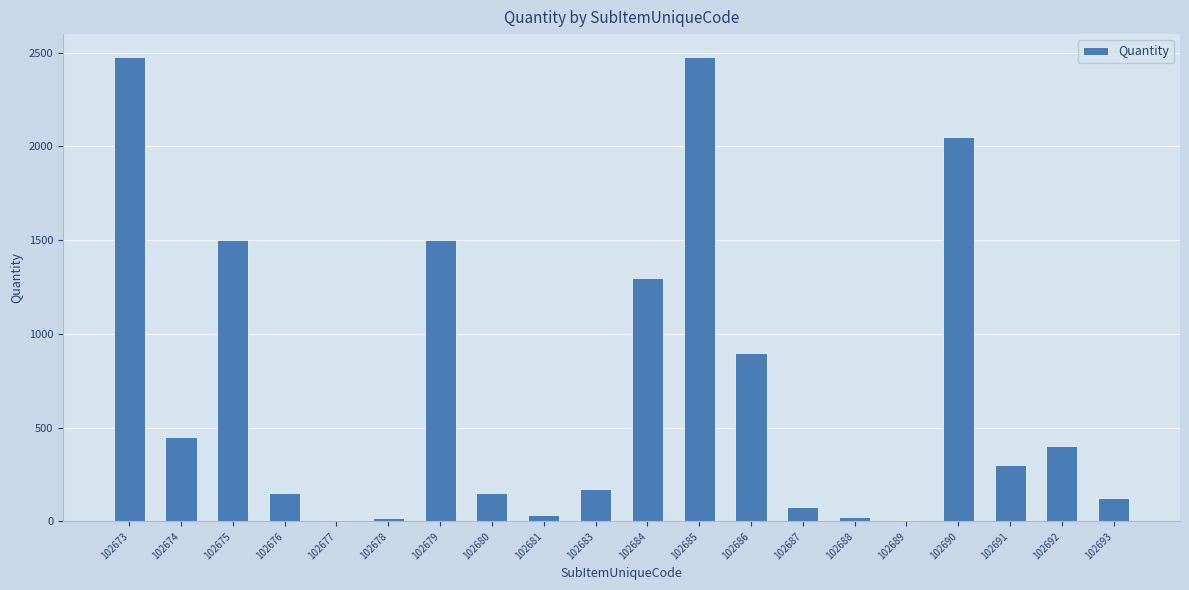

What is the sum of all values?

14120